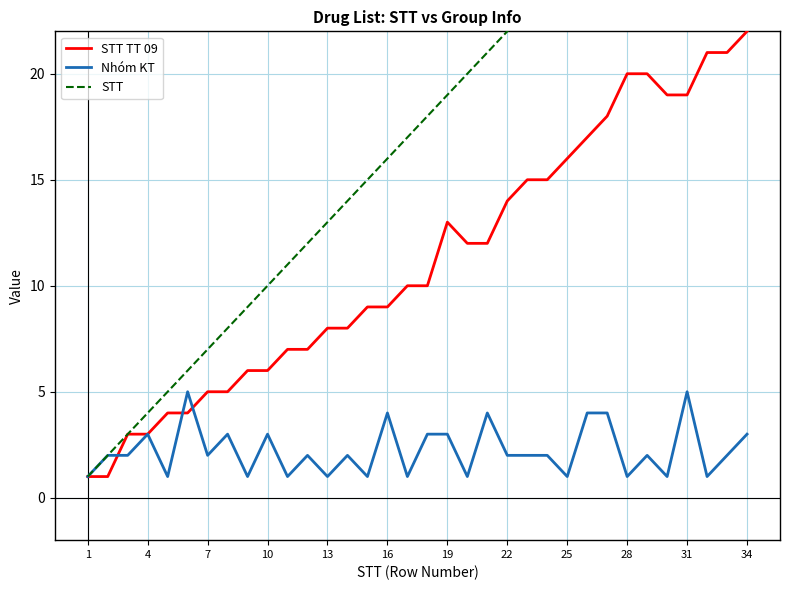

The STT TT 09 series shows 11 at 10. True or false?

False